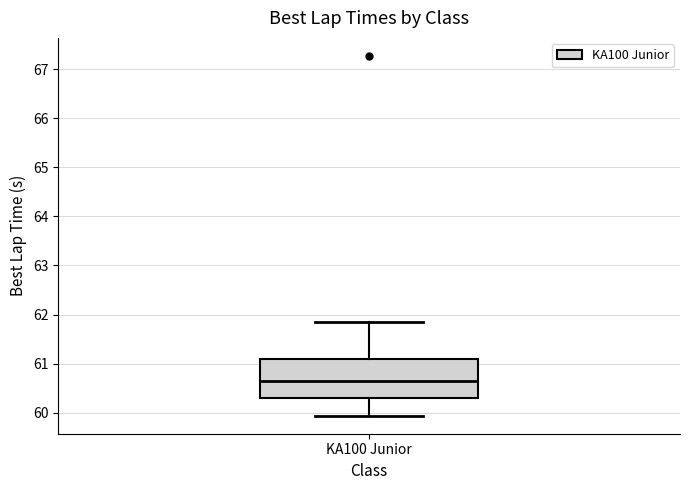

Where is the upper edge of the box for KA100 Junior on the y-axis? The values are not printed on the chart, so give them approximately, as read against the axis.

61.1